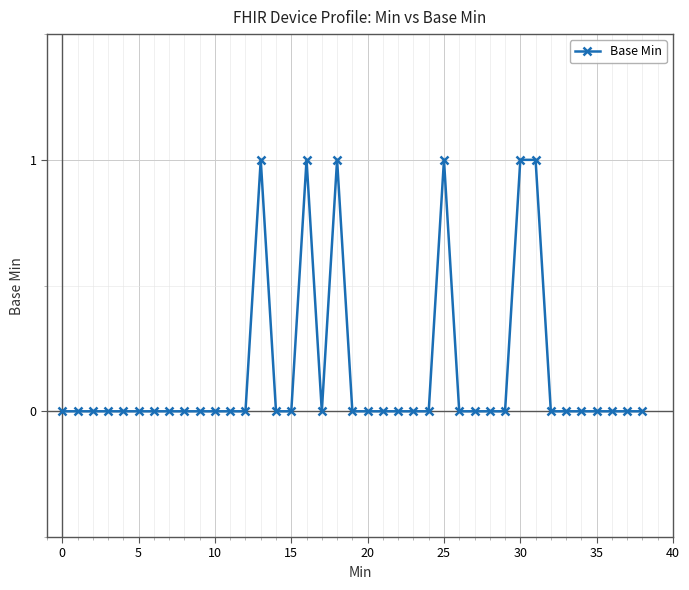

True or false: there are more than 1 points higher than both neighbors.

True